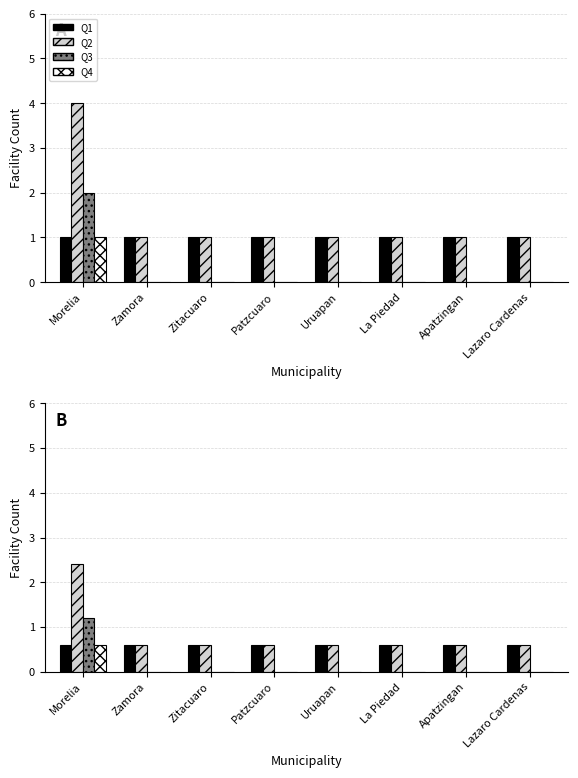

Reading left to right, what are all the values shown in this chart?

Q1: Morelia=0.6	Zamora=0.6	Zitacuaro=0.6	Patzcuaro=0.6	Uruapan=0.6	La Piedad=0.6	Apatzingan=0.6	Lazaro Cardenas=0.6
Q2: Morelia=2.4	Zamora=0.6	Zitacuaro=0.6	Patzcuaro=0.6	Uruapan=0.6	La Piedad=0.6	Apatzingan=0.6	Lazaro Cardenas=0.6
Q3: Morelia=1.2	Zamora=0.0	Zitacuaro=0.0	Patzcuaro=0.0	Uruapan=0.0	La Piedad=0.0	Apatzingan=0.0	Lazaro Cardenas=0.0
Q4: Morelia=0.6	Zamora=0.0	Zitacuaro=0.0	Patzcuaro=0.0	Uruapan=0.0	La Piedad=0.0	Apatzingan=0.0	Lazaro Cardenas=0.0